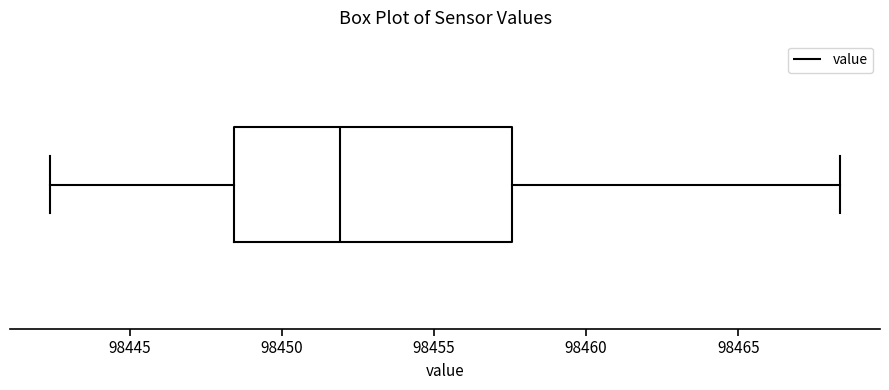

Where does the median line of the box sit on the x-axis? The values are not printed on the chart, so give them approximately, as read against the axis.

98452.0